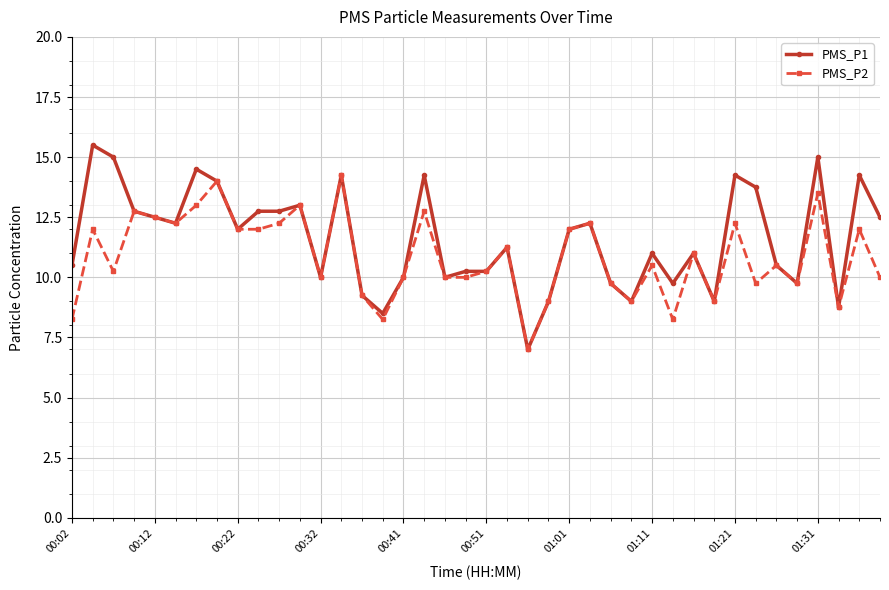

Count the number of data series in this chart.

2